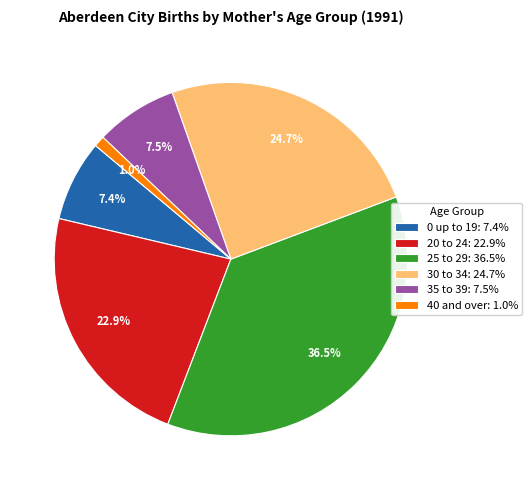

Between 40 and over and 30 to 34, which is larger?

30 to 34